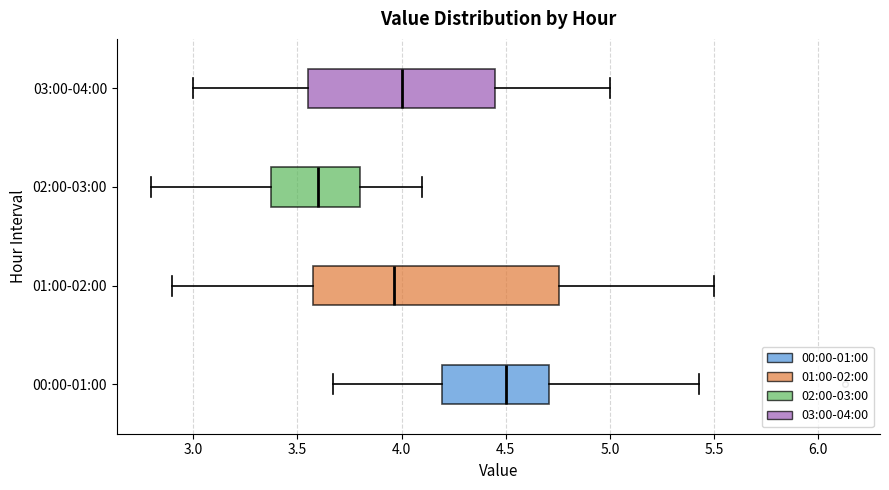

Where is the right edge of the box for 00:00-01:00 on the x-axis? The values are not printed on the chart, so give them approximately, as read against the axis.

4.70